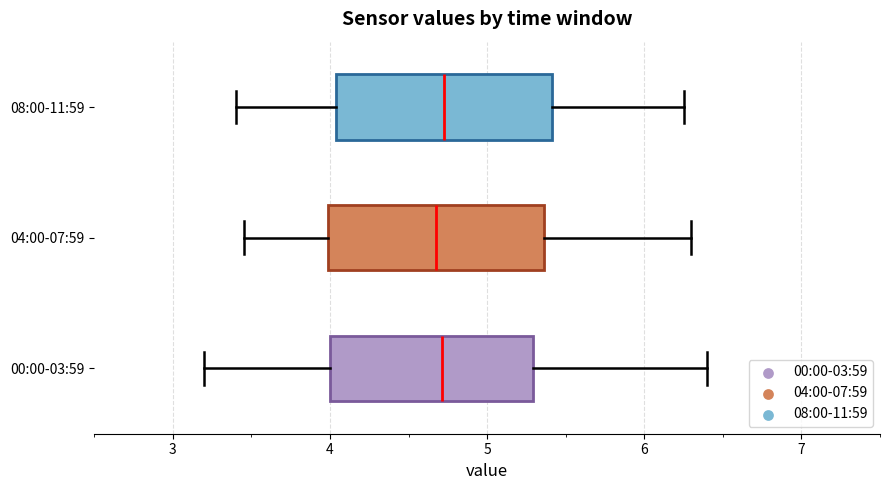

Reading bottom to top, read every box against the x-axis: the position of its median line, the range the box covers, and the ends of its whiskers. The values are not printed on the chart, so give them approximately, as read against the axis.

00:00-03:59: median 4.7, box 4.0 to 5.3, whiskers 3.2 to 6.4
04:00-07:59: median 4.7, box 4.0 to 5.4, whiskers 3.5 to 6.3
08:00-11:59: median 4.7, box 4.0 to 5.4, whiskers 3.4 to 6.3